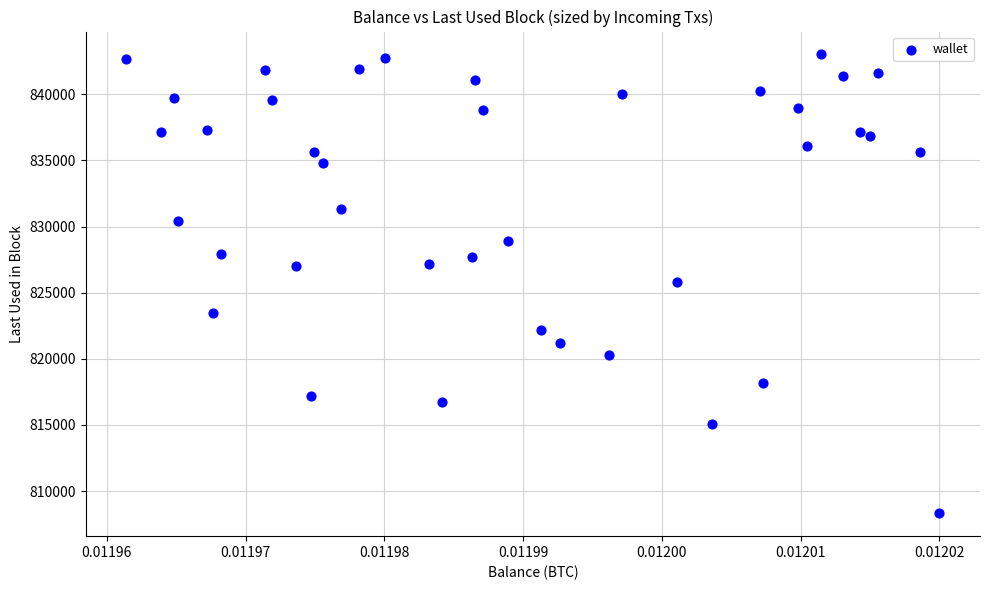

What is the range of Y values (max minus min)?

34696